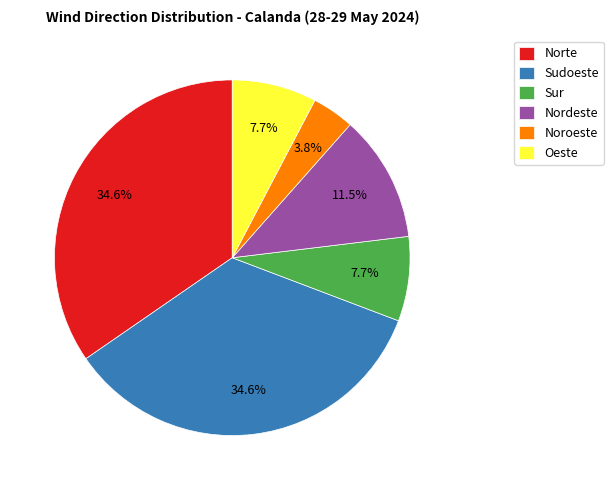

Count the number of slices in the pie.

6